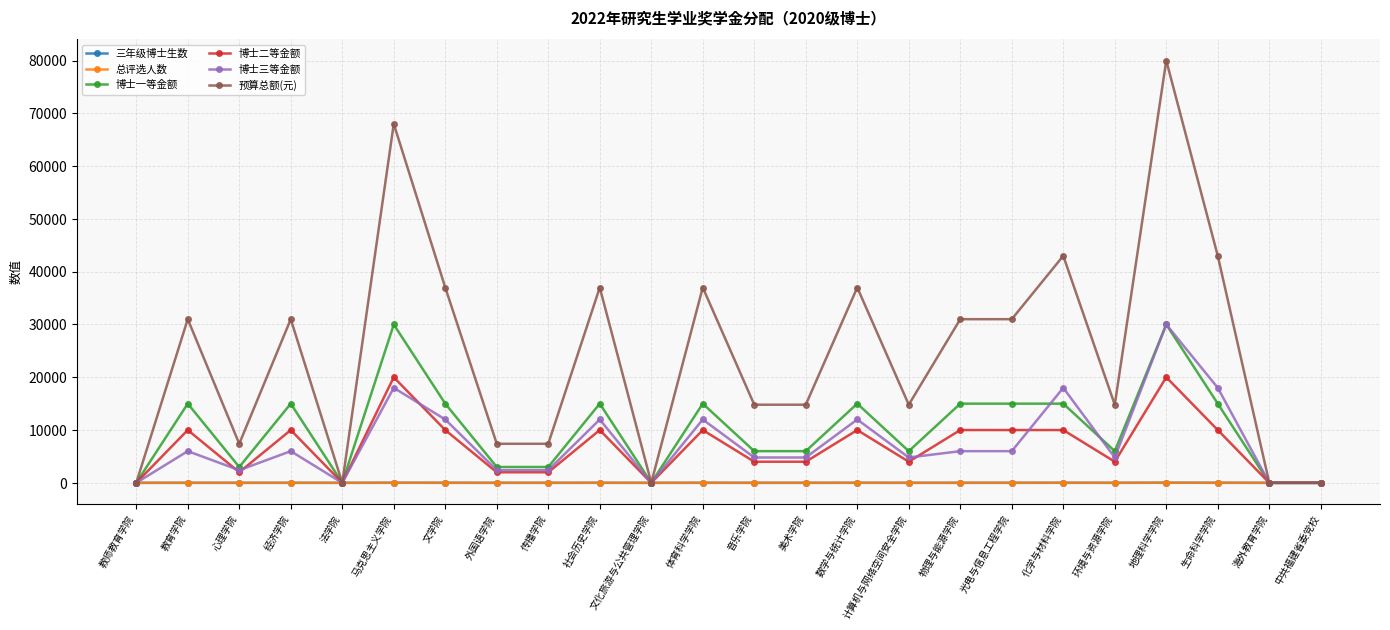

What is the maximum value shown in the chart?

80000.0